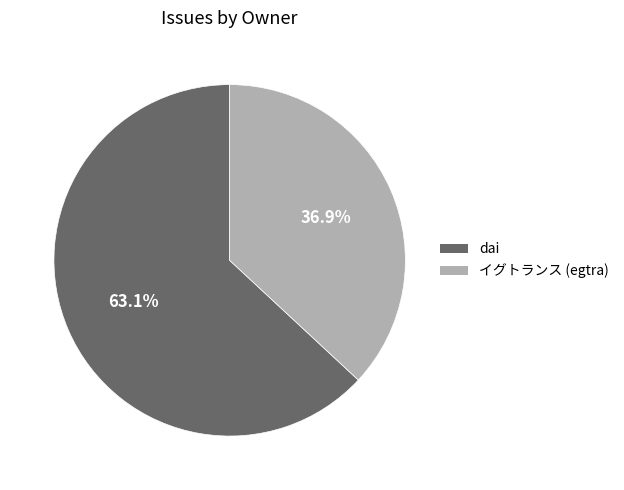

Is there any slice that represents more than half of the pie?

Yes